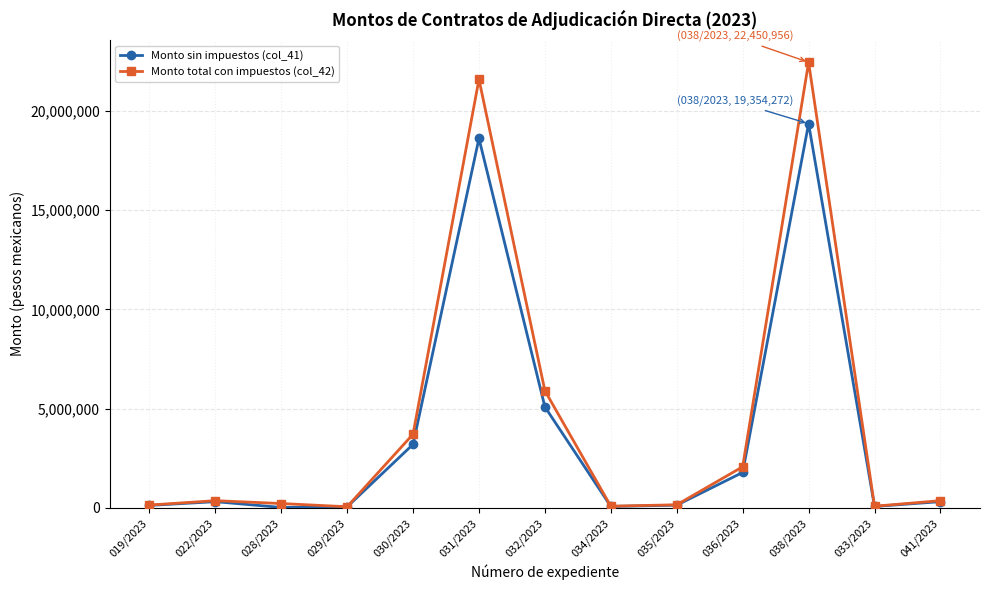

List the series in order of their peak value, lowest first.

Monto sin impuestos (col_41), Monto total con impuestos (col_42)